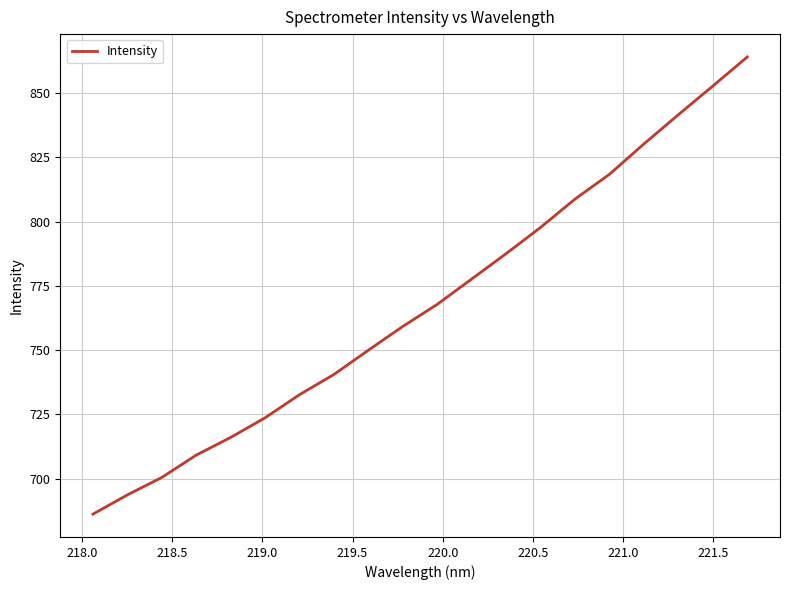

What is the maximum value shown in the chart?

864.0